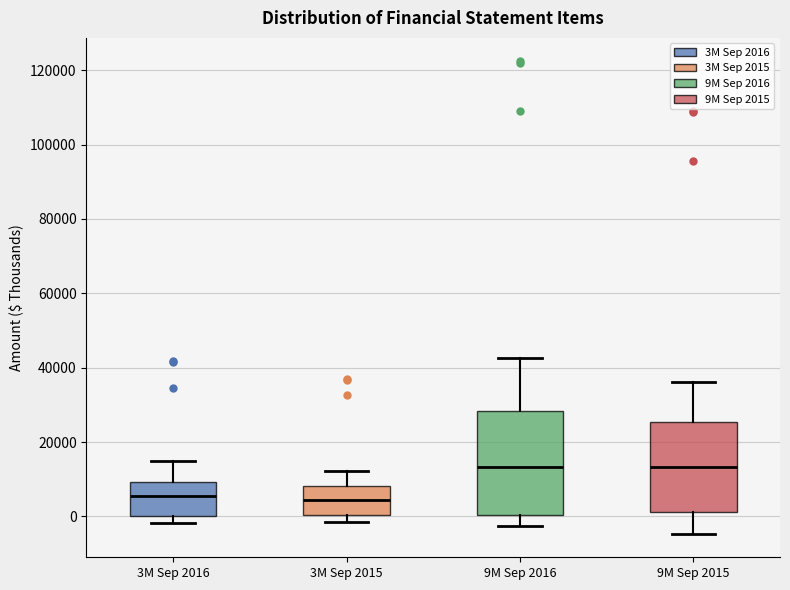

Comparing the boxes themselves (not the whiskers), which one is the tallest?

9M Sep 2016